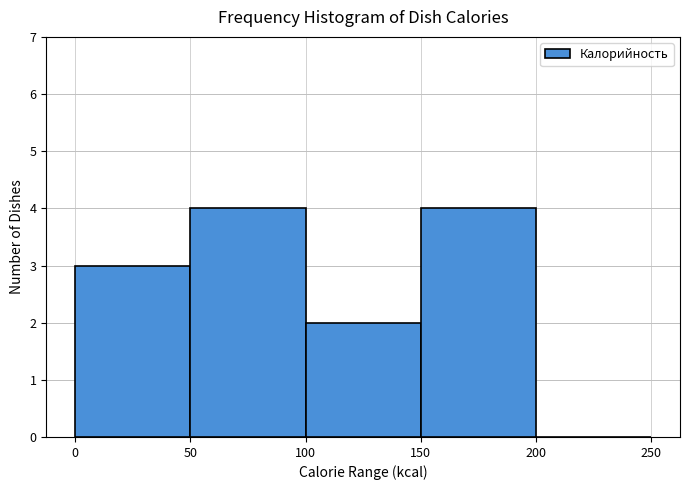

What is the height of the bar covering 0 to 50 on the x-axis? The values are not printed on the chart, so give them approximately, as read against the axis.

3